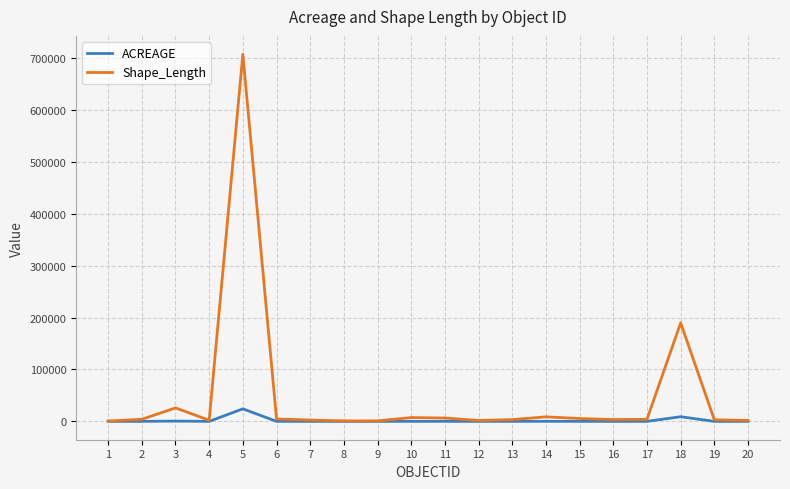

At which label does Shape_Length first exceed 3945?

2